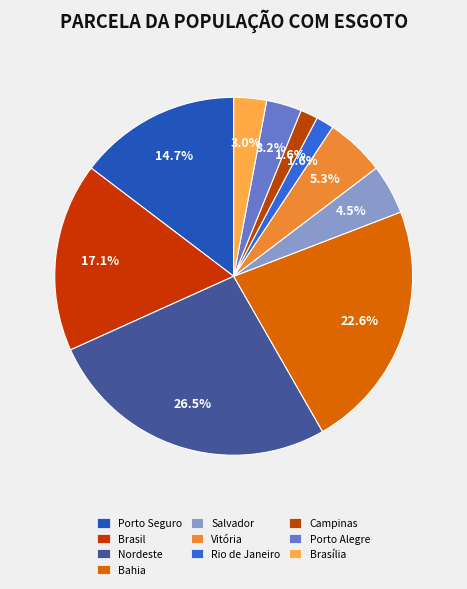

What is the smallest slice in the pie chart?

Campinas